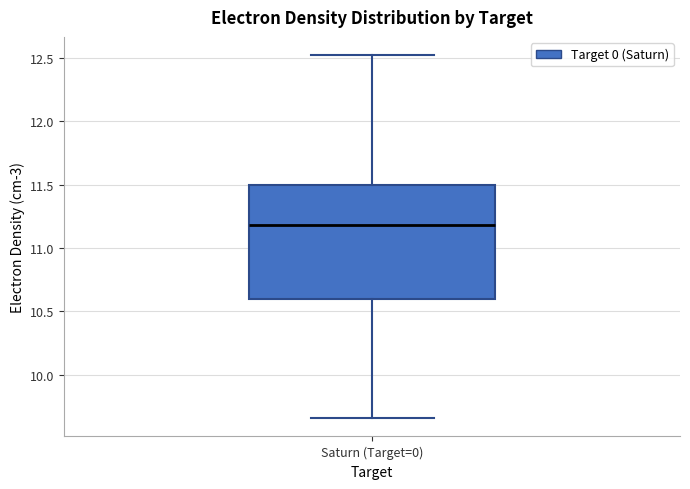

Transcribe this box plot: give where the median line is, the range the box spans, and where the two whiskers end, as read against the y-axis. The values are not printed on the chart, so give them approximately, as read against the axis.

median 11.20, box 10.60 to 11.50, whiskers 9.65 to 12.50